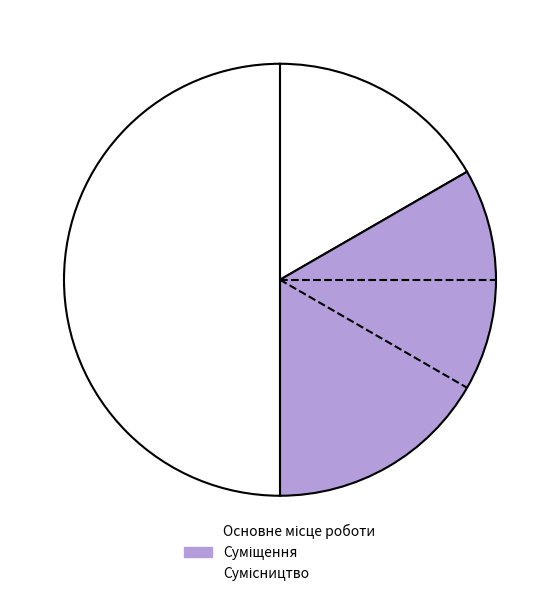

How many slices are in this pie chart?

3